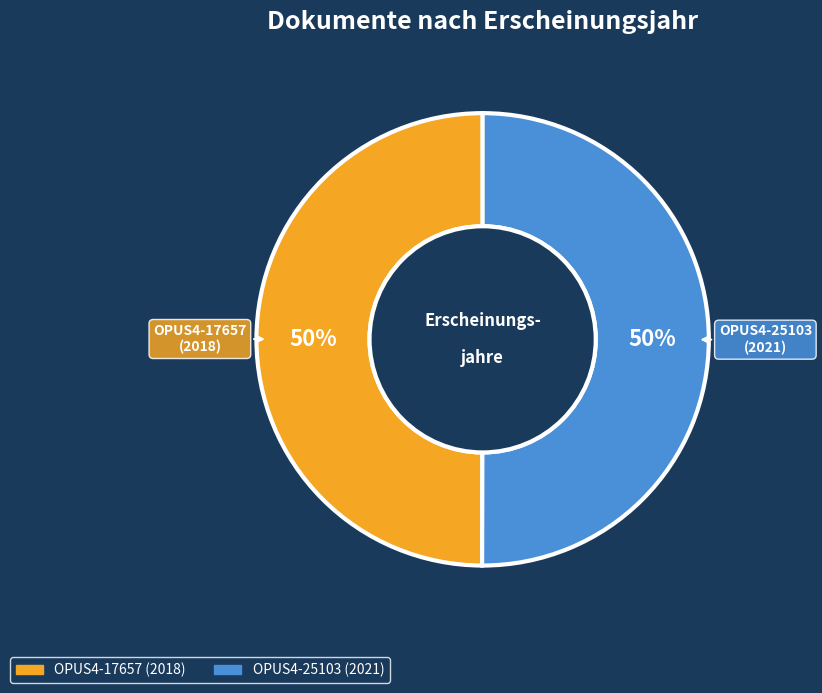

Is it true that OPUS4-17657 is 50% of the pie?

True